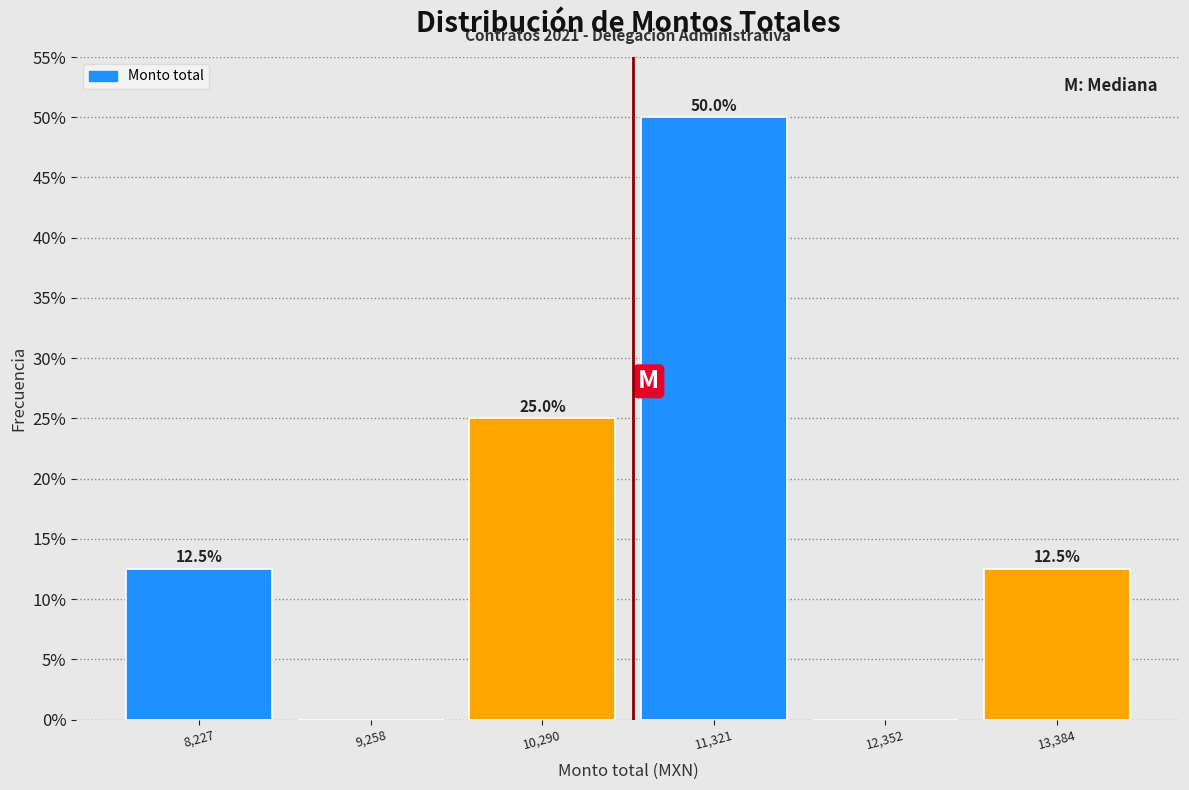

Which range on the x-axis has the tallest bar?

10800 to 11800